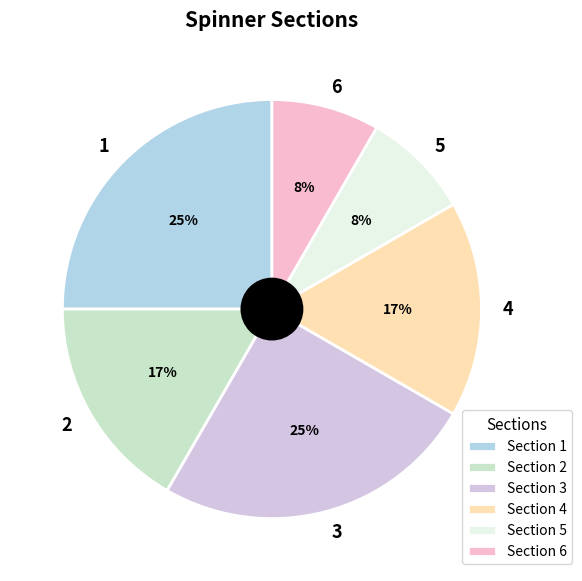

True or false: 4 accounts for 17% of the total.

True